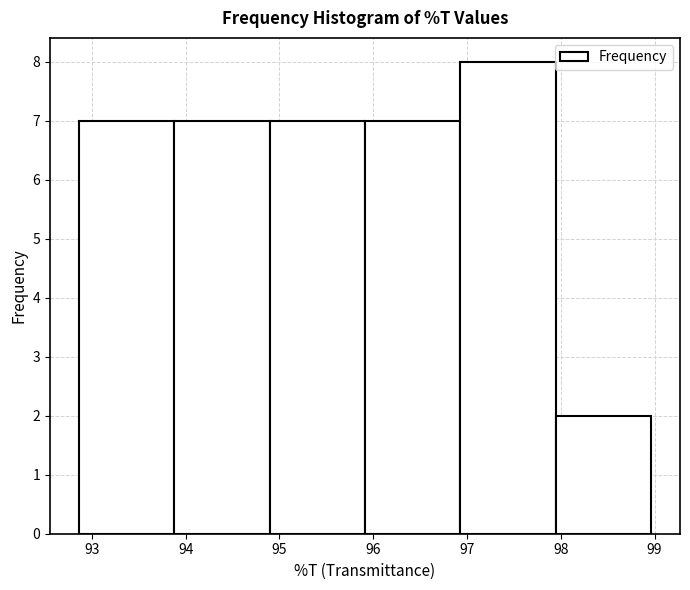

Over which range of the x-axis is the bar tallest?

96.9 to 97.9